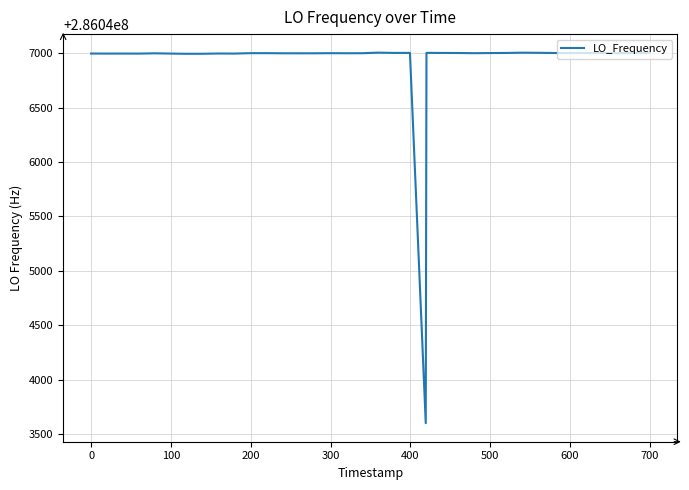

Is this an area chart (filled region under the line)?

No